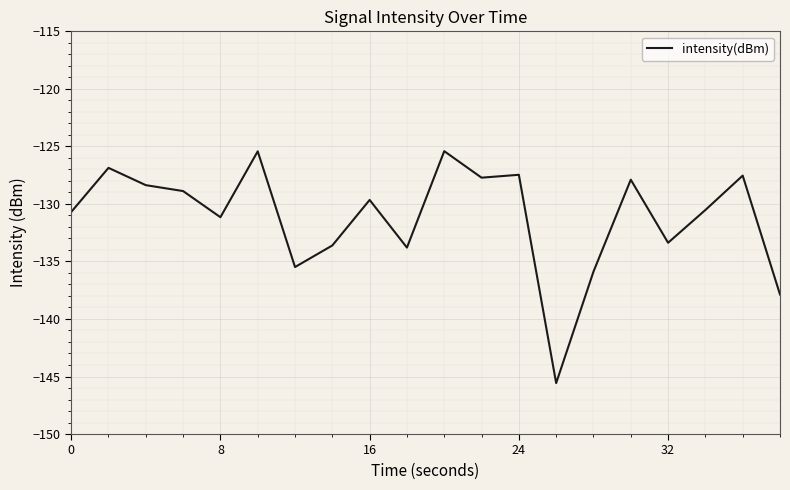

What is the average value?

-131.2